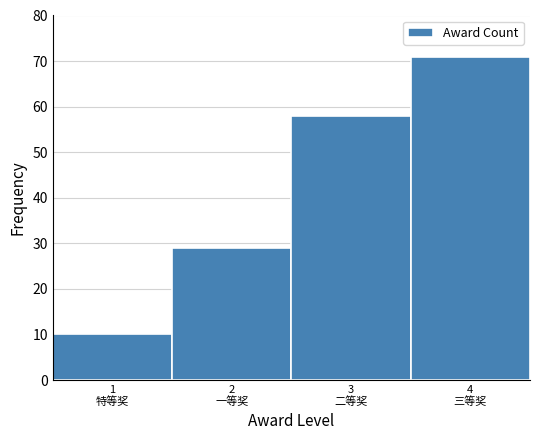

Reading left to right, what are all the values shown in this chart?

10	29	58	71